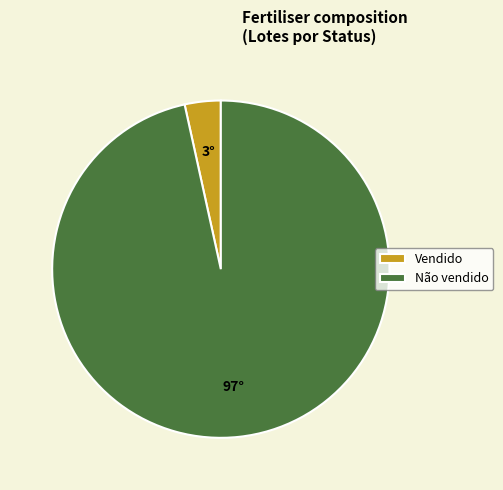

Does Não vendido account for over 50% of the chart?

Yes